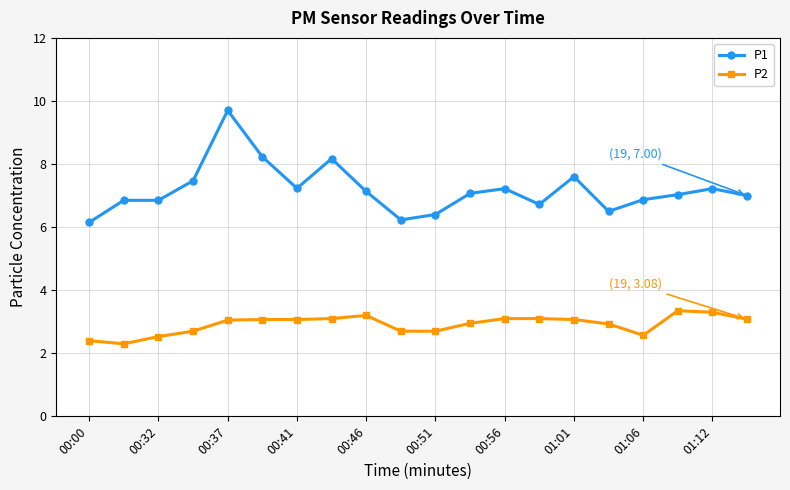

True or false: P1 and P2 intersect in this chart.

False